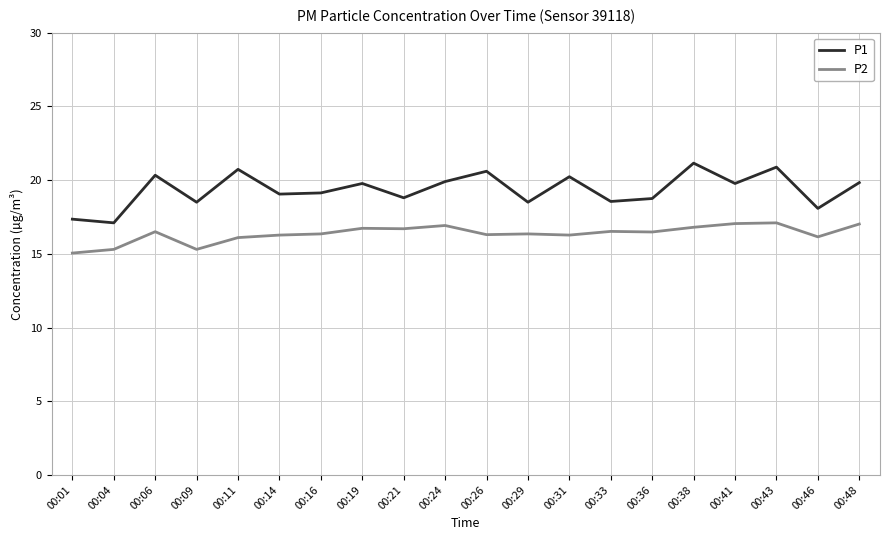

True or false: P2 and P1 cross at least once.

False